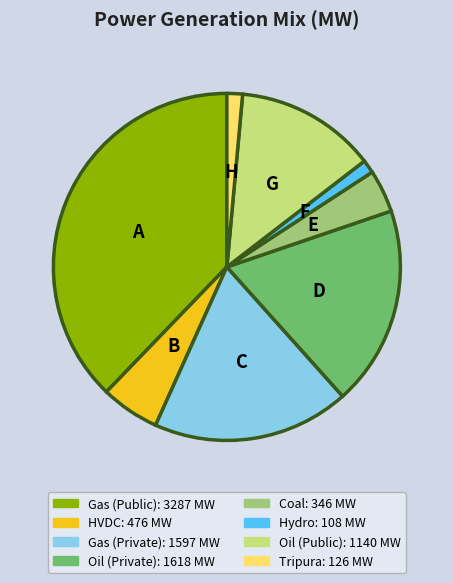

Is the sum of Oil (Public) and Gas (Public) greater than half?

Yes